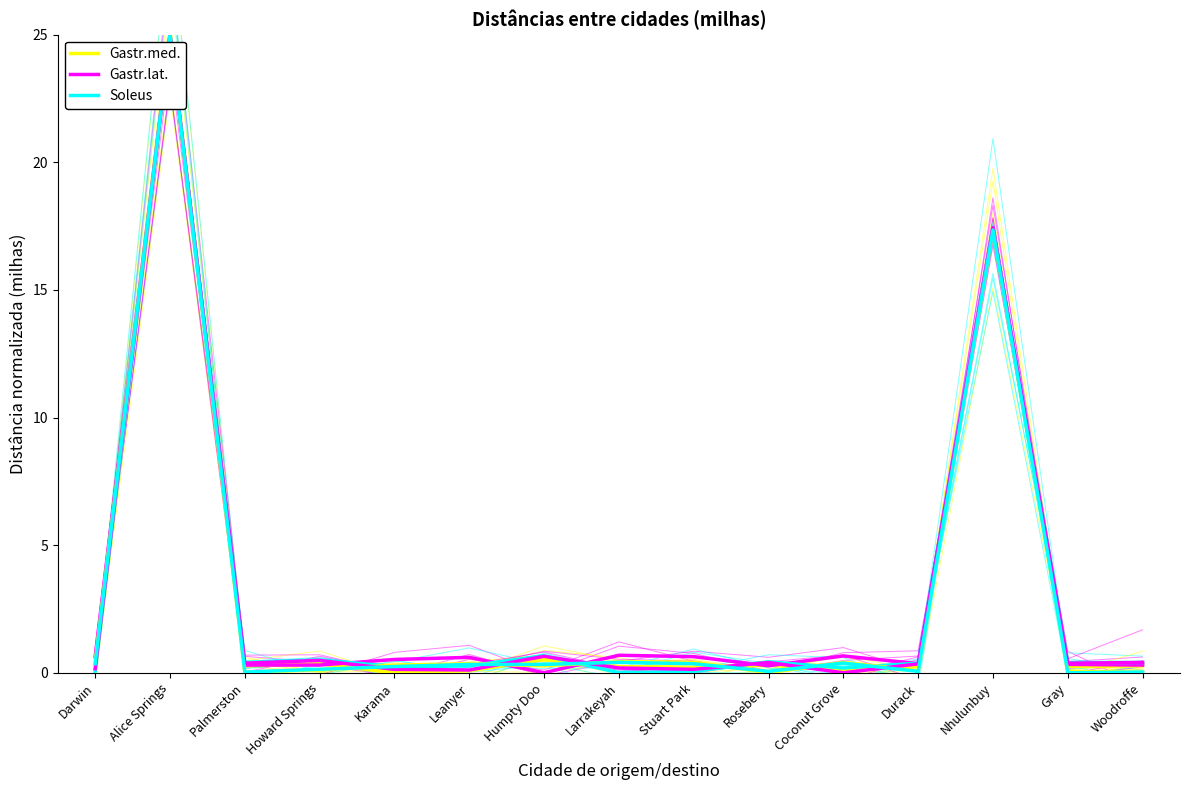

At which category is the sum across all series the highest?

Alice Springs